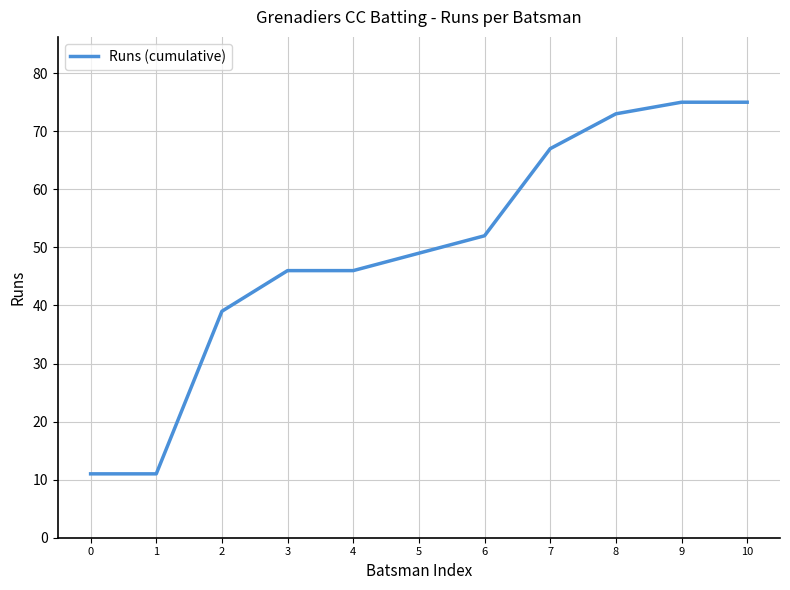

What is the greatest value displayed?

75